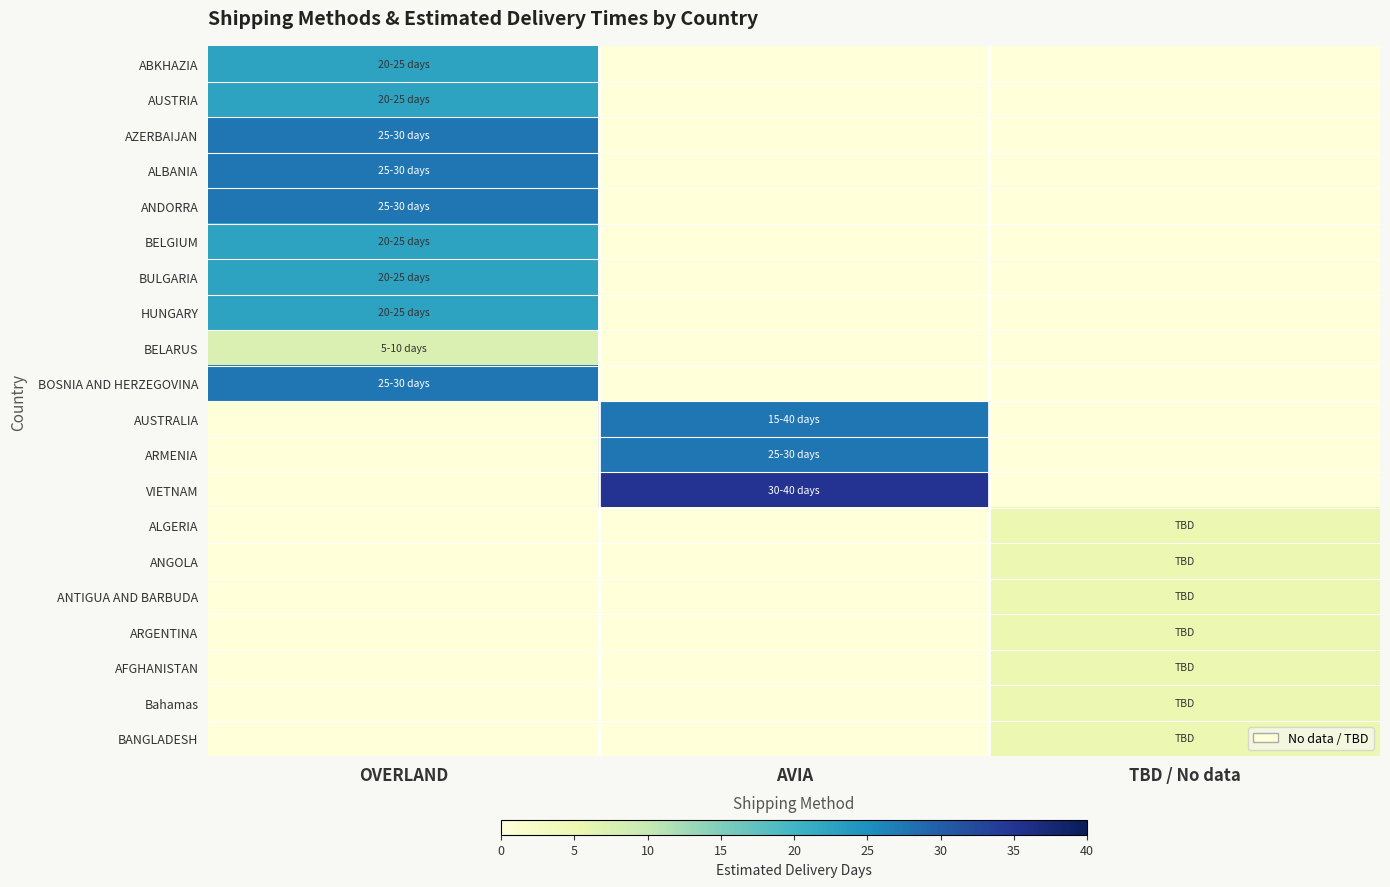

What is the maximum value shown in the chart?

35.0